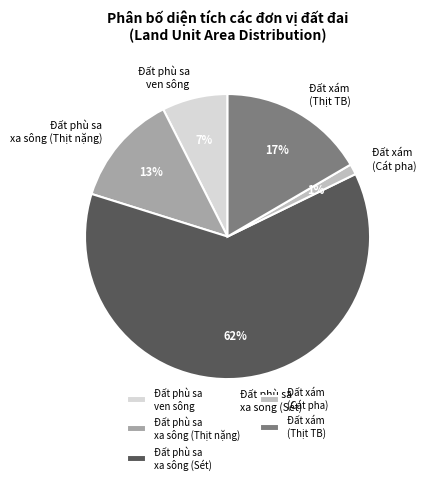

Do Đất xám (Thịt TB) and Đất phù sa ven sông together represent more than half of the pie?

No